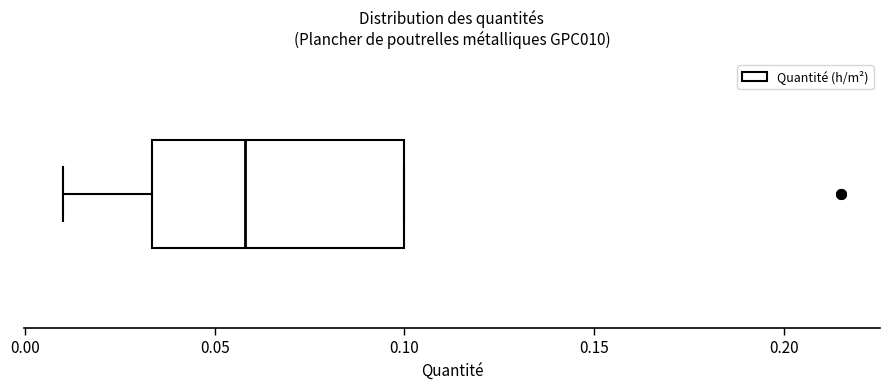

Where does the left whisker of the box end on the x-axis? The values are not printed on the chart, so give them approximately, as read against the axis.

0.010